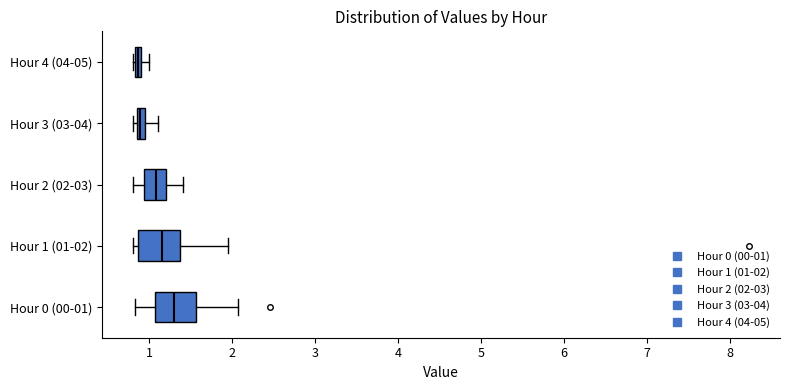

Where does the right whisker of the box for Hour 3 (03-04) end on the x-axis? The values are not printed on the chart, so give them approximately, as read against the axis.

1.1